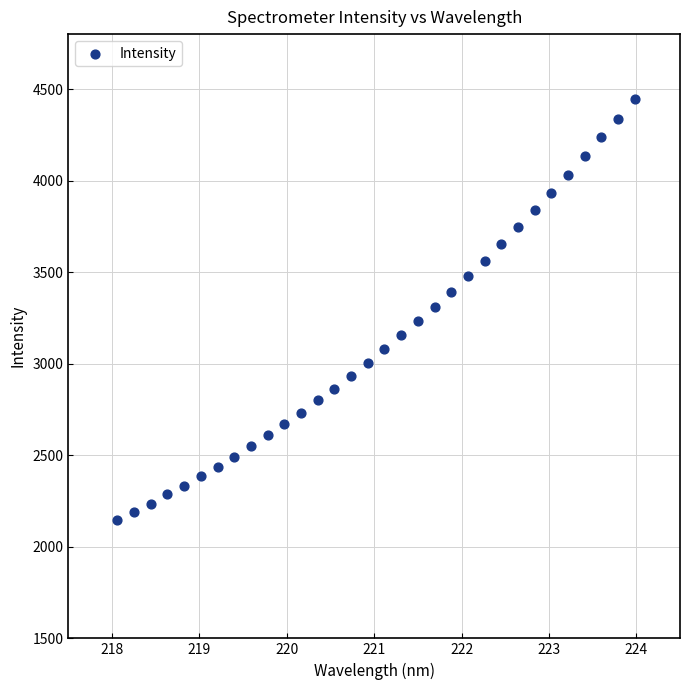

What is the range of X values (max minus min)?

5.9